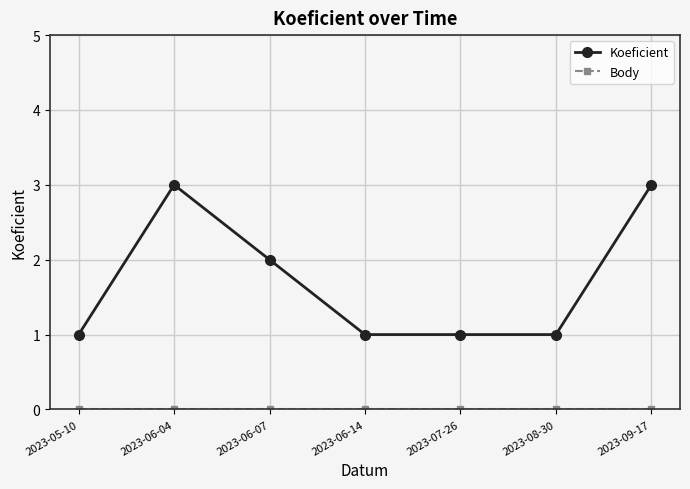

Between 2023-05-10 and 2023-09-17, which series saw the biggest shift?

Koeficient